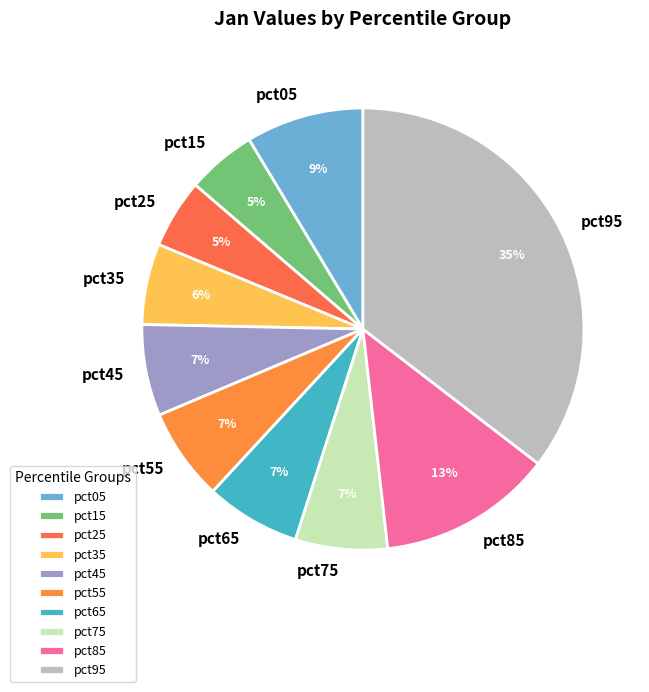

To the nearest percent, what percentage of the pie is pct35?

6%